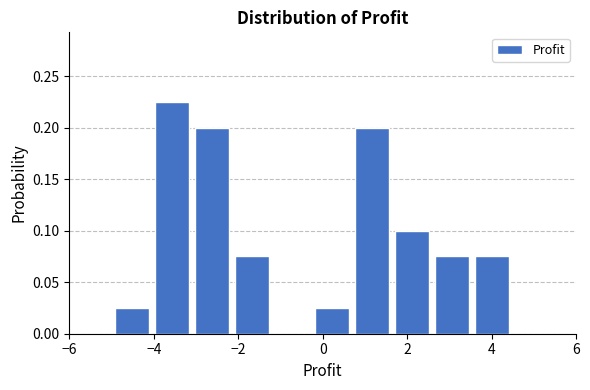

Reading left to right, list every bar in this chart as the range it spans on the x-axis followed by its height. Neither the bar edges nor the heights are printed on the chart, so give them approximately, as read against the axes.

-5.0 to -4.0: 0.025
-4.0 to -3.2: 0.225
-3.2 to -2.2: 0.200
-2.2 to -1.2: 0.075
-1.2 to -0.2: 0
-0.2 to 0.6: 0.025
0.6 to 1.6: 0.200
1.6 to 2.6: 0.100
2.6 to 3.6: 0.075
3.6 to 4.4: 0.075